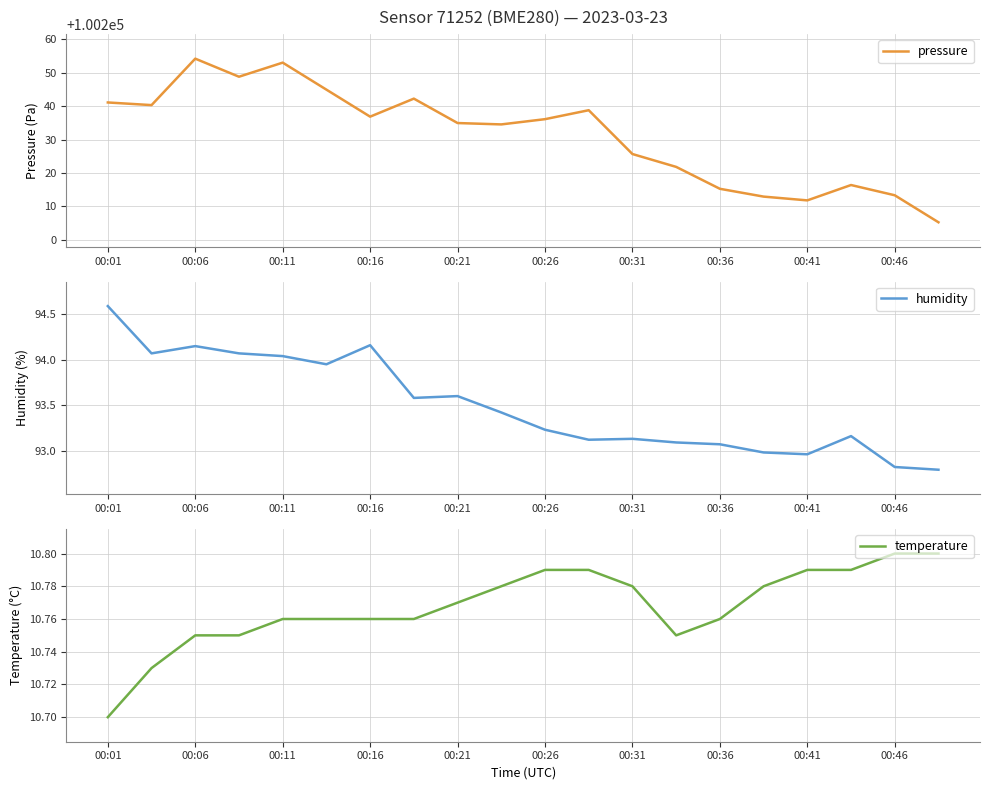

Which series has the largest total across all categories?

pressure